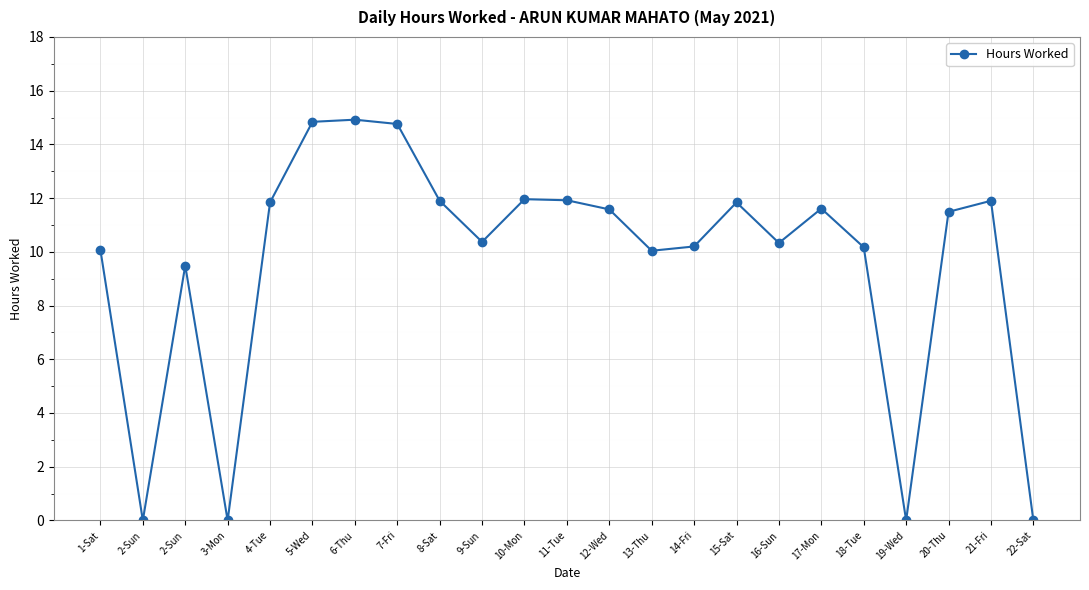

How many lines are shown in the chart?

1